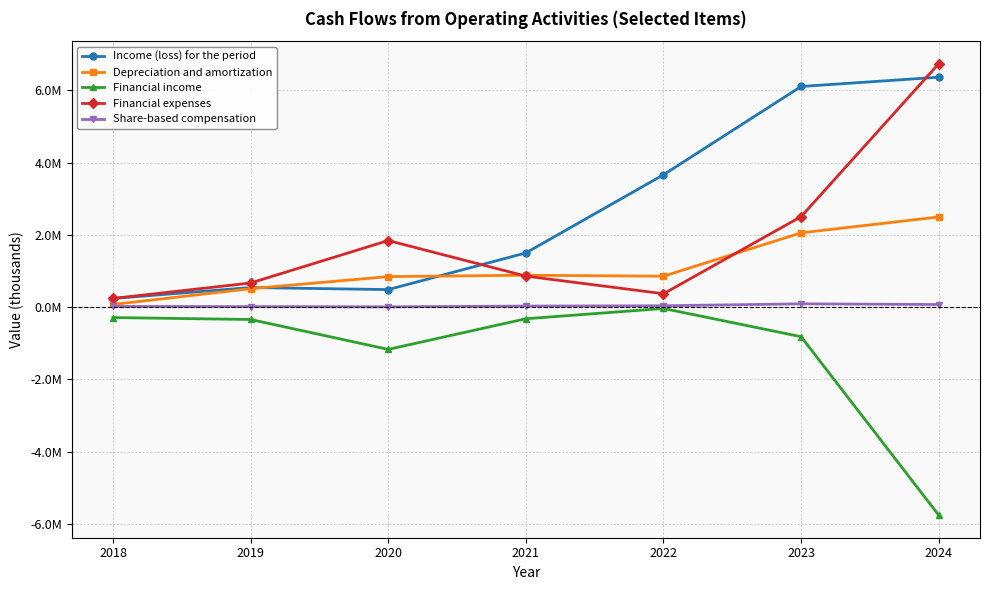

Which series changed the most between 2018 and 2024?

Financial expenses